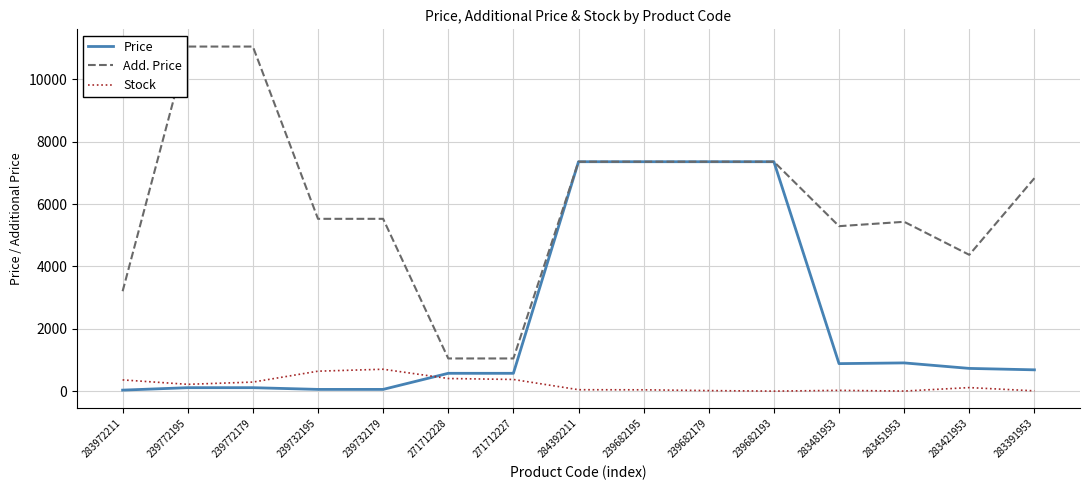

True or false: Add. Price and Stock cross at least once.

False